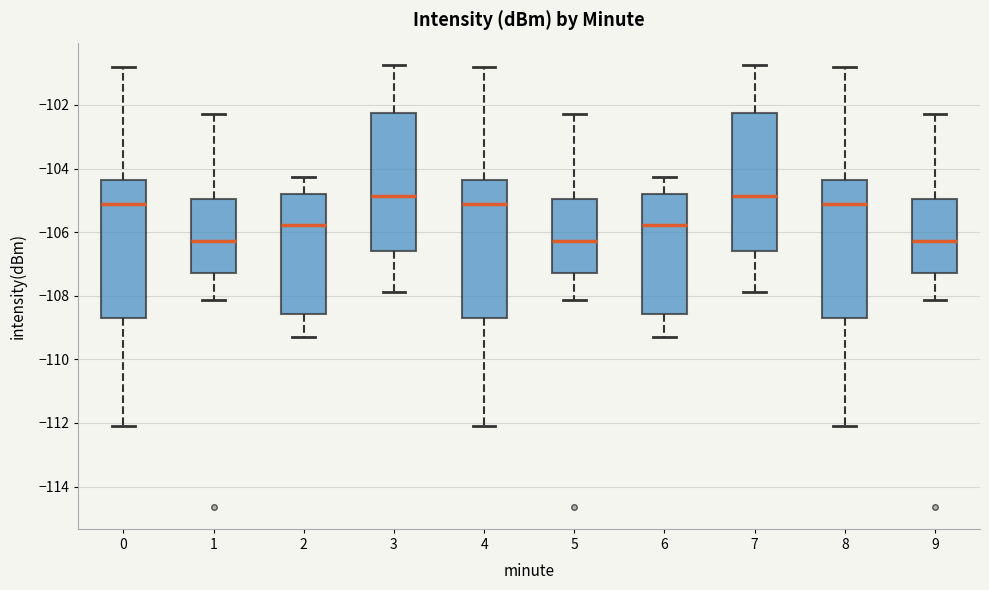

Reading left to right, transcribe this box plot: for each box, give where its median line is, the range the box spans, and where its two whiskers end, as read against the y-axis. The values are not printed on the chart, so give them approximately, as read against the axis.

0: median -105.2, box -108.6 to -104.4, whiskers -112.2 to -100.8
1: median -106.2, box -107.2 to -105.0, whiskers -108.2 to -102.2
2: median -105.8, box -108.6 to -104.8, whiskers -109.2 to -104.2
3: median -104.8, box -106.6 to -102.2, whiskers -107.8 to -100.8
4: median -105.2, box -108.6 to -104.4, whiskers -112.2 to -100.8
5: median -106.2, box -107.2 to -105.0, whiskers -108.2 to -102.2
6: median -105.8, box -108.6 to -104.8, whiskers -109.2 to -104.2
7: median -104.8, box -106.6 to -102.2, whiskers -107.8 to -100.8
8: median -105.2, box -108.6 to -104.4, whiskers -112.2 to -100.8
9: median -106.2, box -107.2 to -105.0, whiskers -108.2 to -102.2